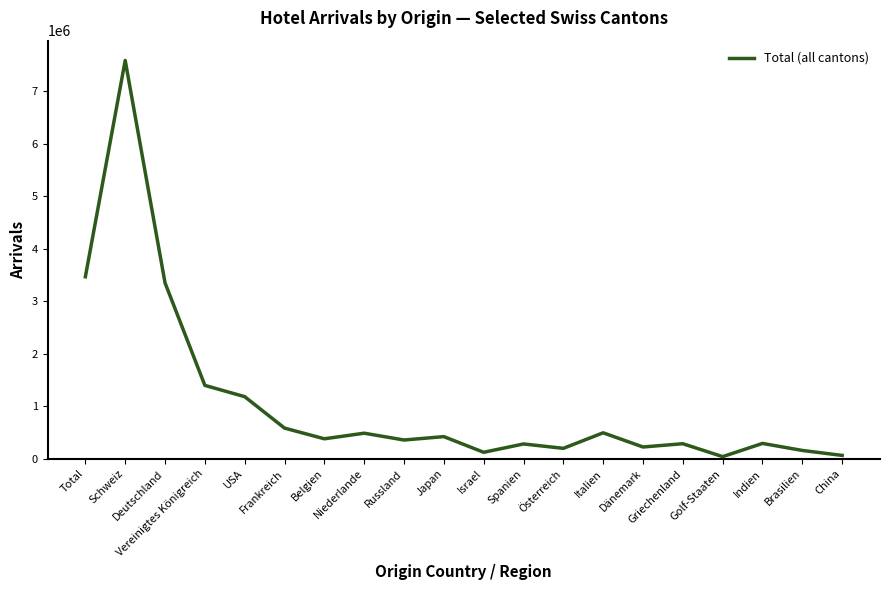

What is the maximum value shown in the chart?

7590765